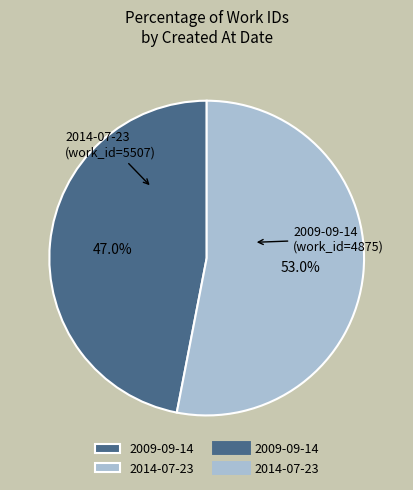

How many segments does this pie chart have?

2